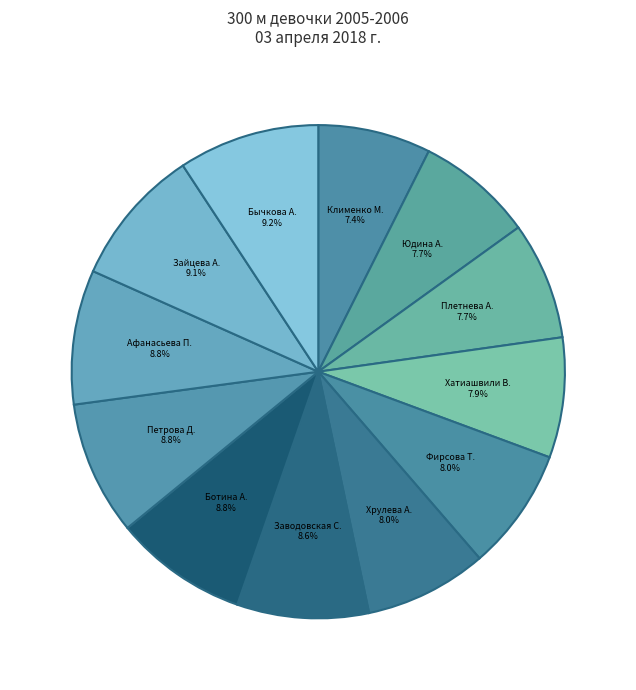

Approximately how many times larger is the value at Фирсова Т. compared to Петрова Д.?

0.9